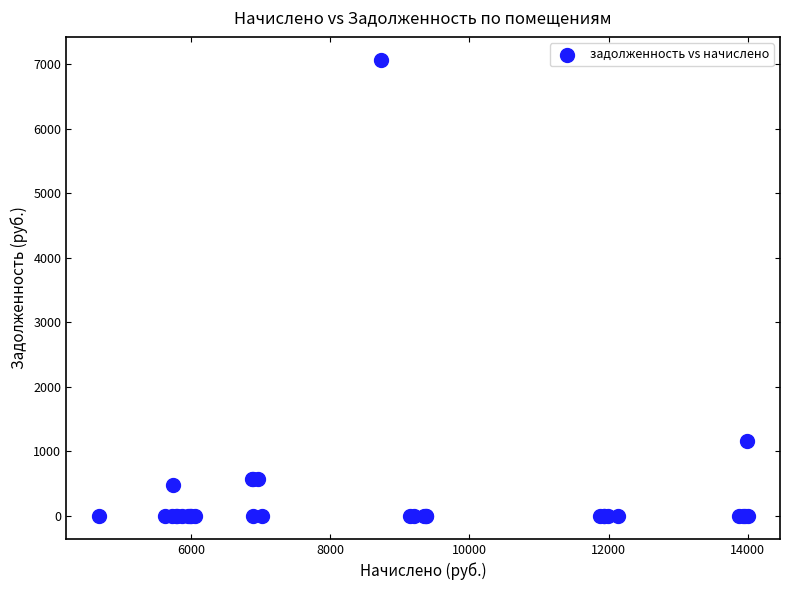

What Y value in the scatter plot is closest to 3533?

1166.1